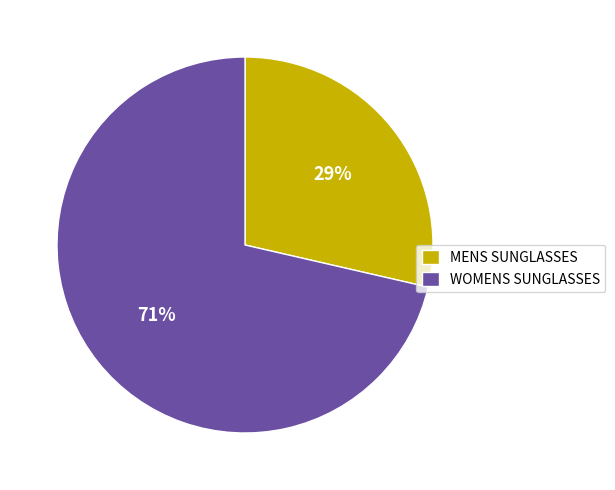

How many slices are in this pie chart?

2